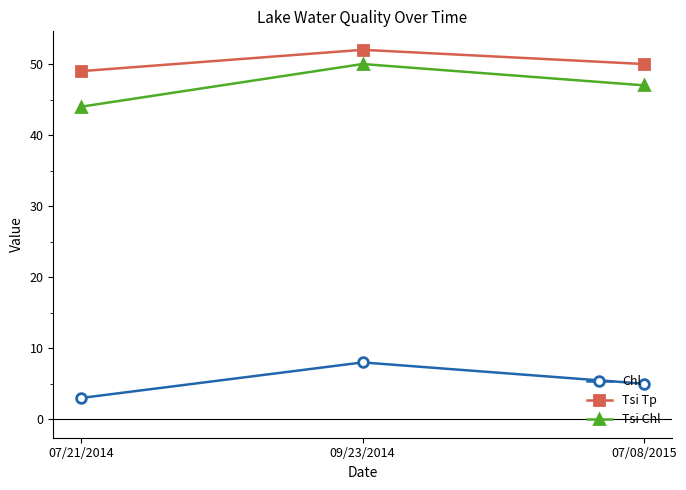

Rank the series at 09/23/2014 from highest to lowest value.

Tsi Tp, Tsi Chl, Chl